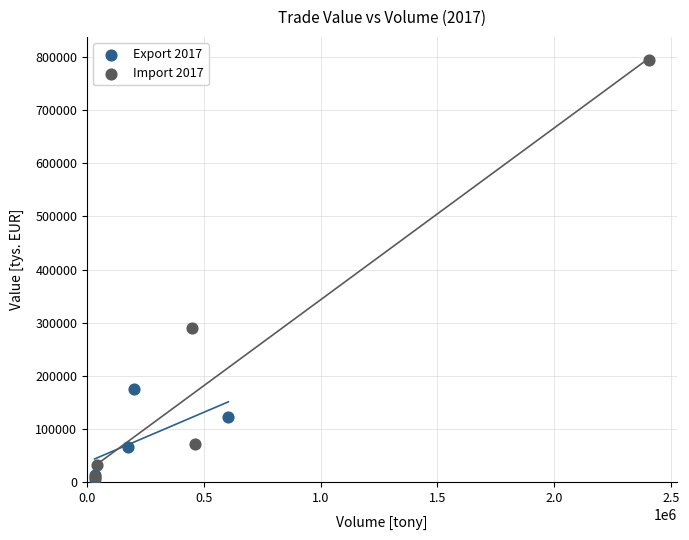

What are all the series names shown in the legend?

Export 2017, Import 2017